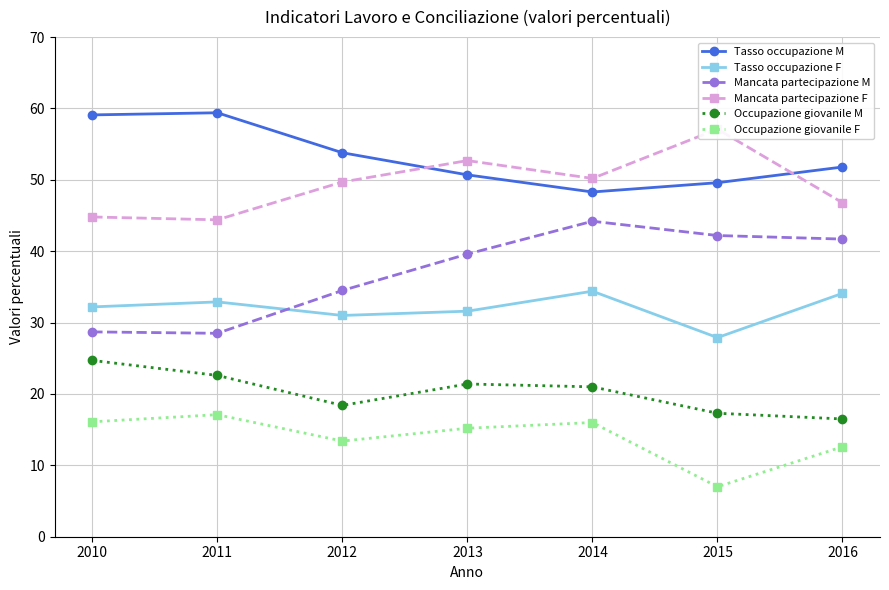

Does the chart have visible grid lines?

Yes